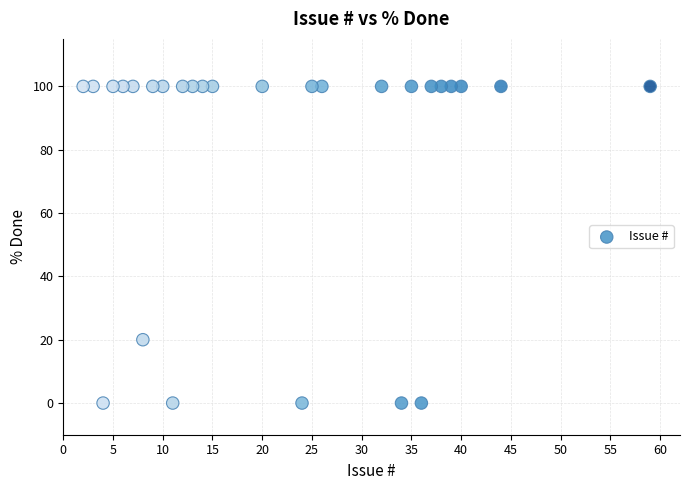

What Y value in the scatter plot is closest to 50?

20